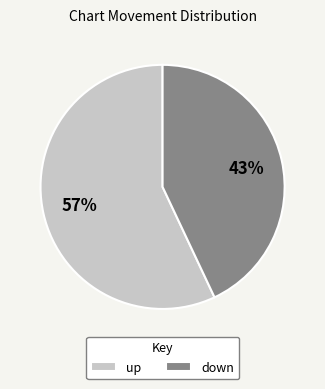

Is it true that up is 51% of the pie?

False